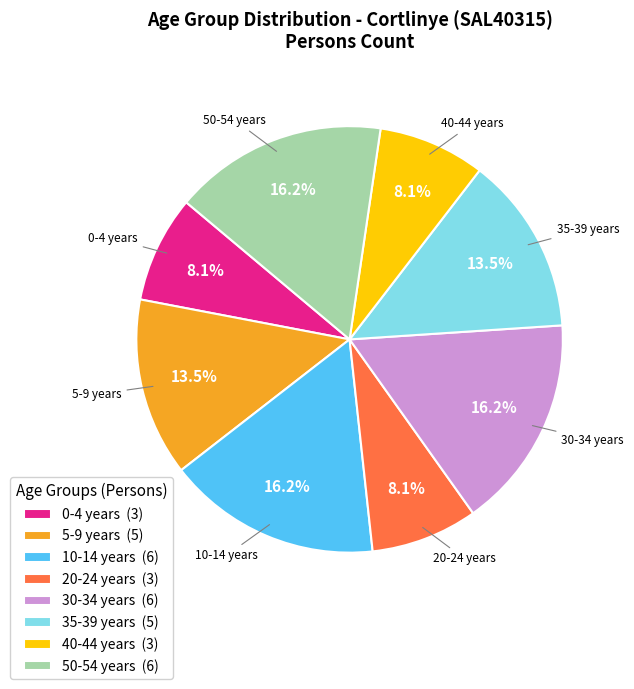

What is the total percentage of 5-9 years (5) and 10-14 years (6)?

29.7%